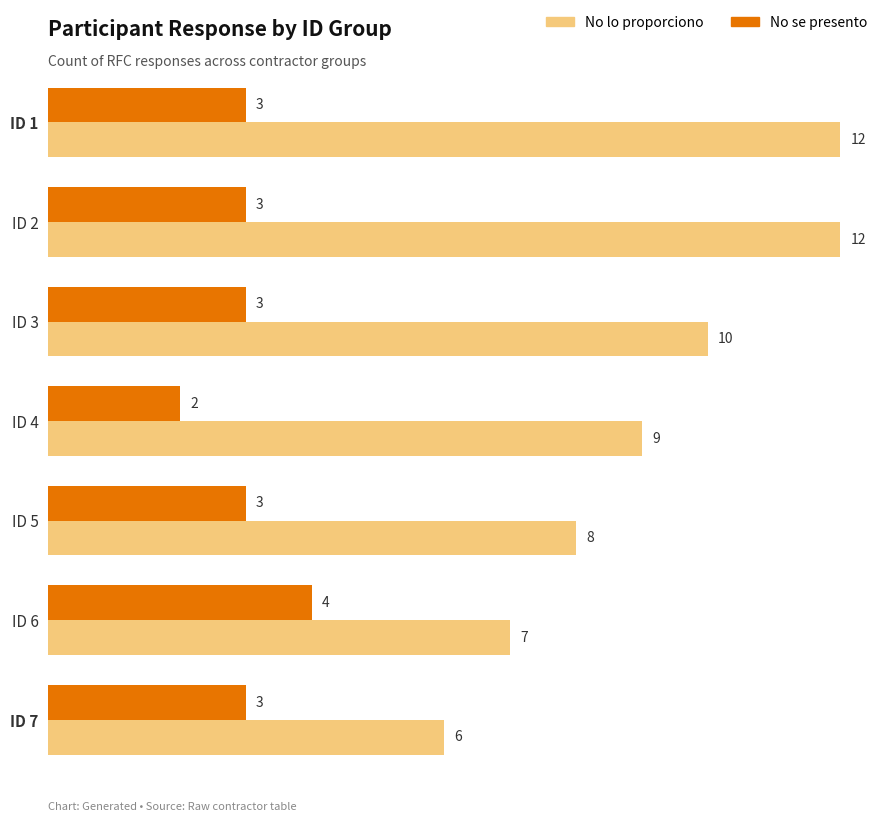

List the series in order of their overall mean, highest first.

No lo proporciono, No se presento